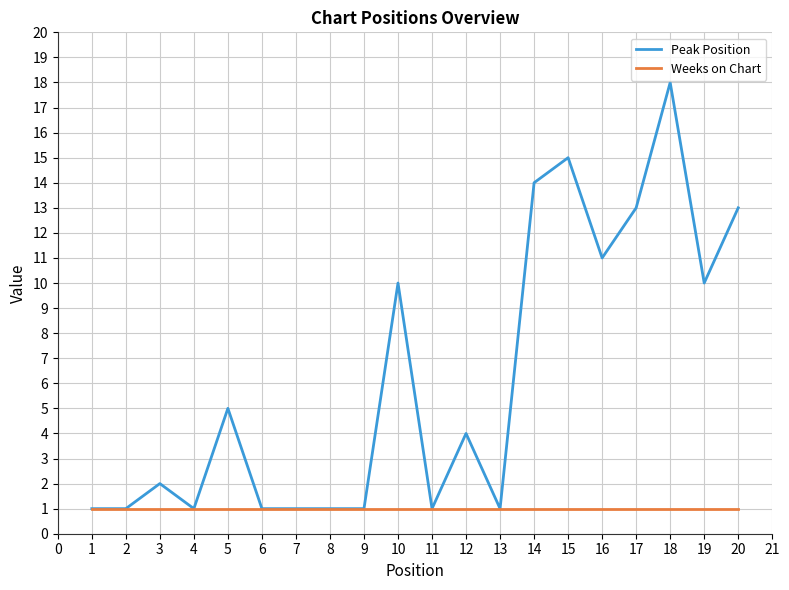

Is it true that Weeks on Chart equals 1 at 14?

True